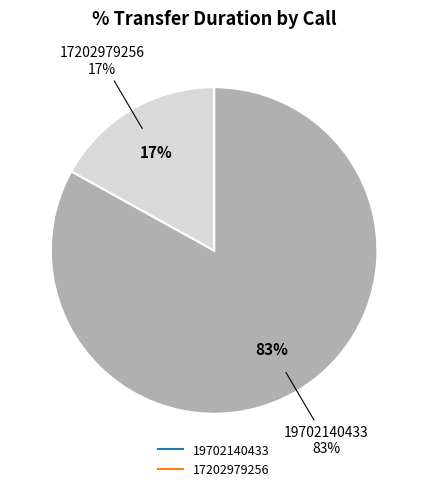

What is the total percentage of 17202979256 and 19702140433?

100.0%